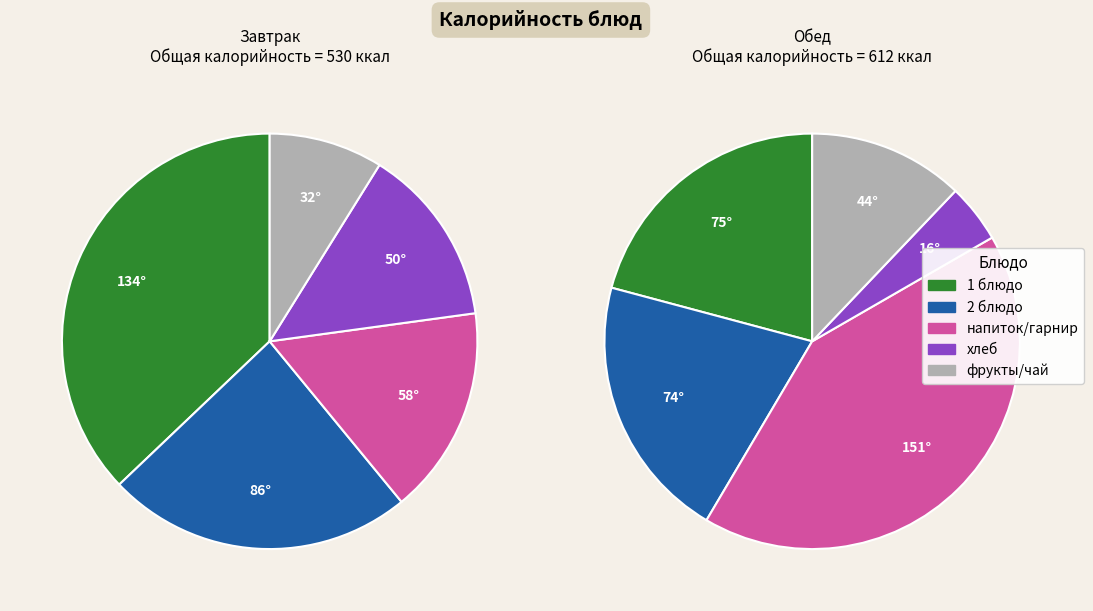

To the nearest percent, what percentage of the pie is напиток/гарнир?

16%